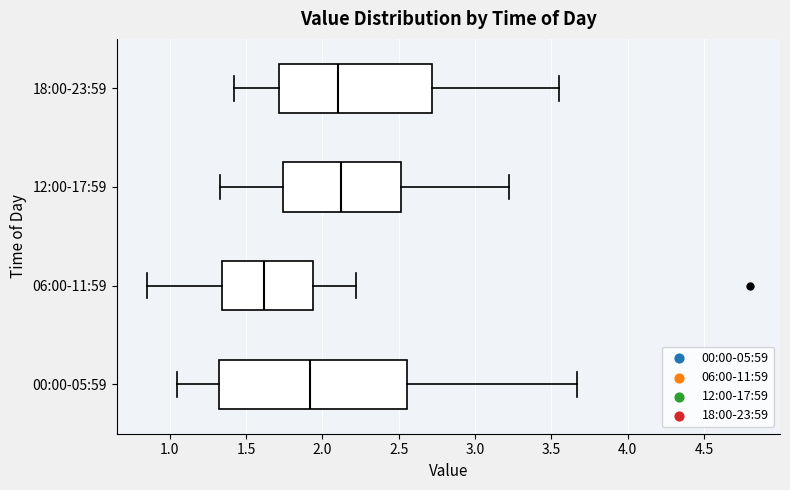

Reading bottom to top, read every box against the x-axis: the position of its median line, the range the box covers, and the ends of its whiskers. The values are not printed on the chart, so give them approximately, as read against the axis.

00:00-05:59: median 1.90, box 1.35 to 2.55, whiskers 1.05 to 3.65
06:00-11:59: median 1.60, box 1.35 to 1.95, whiskers 0.85 to 2.20
12:00-17:59: median 2.10, box 1.75 to 2.50, whiskers 1.35 to 3.20
18:00-23:59: median 2.10, box 1.70 to 2.70, whiskers 1.40 to 3.55